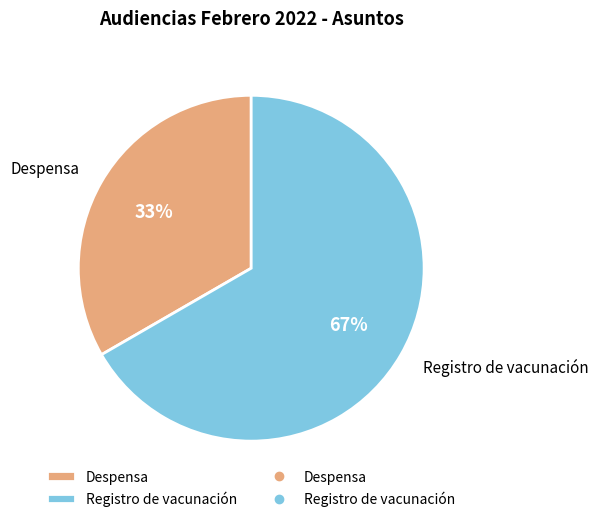

How many segments does this pie chart have?

2